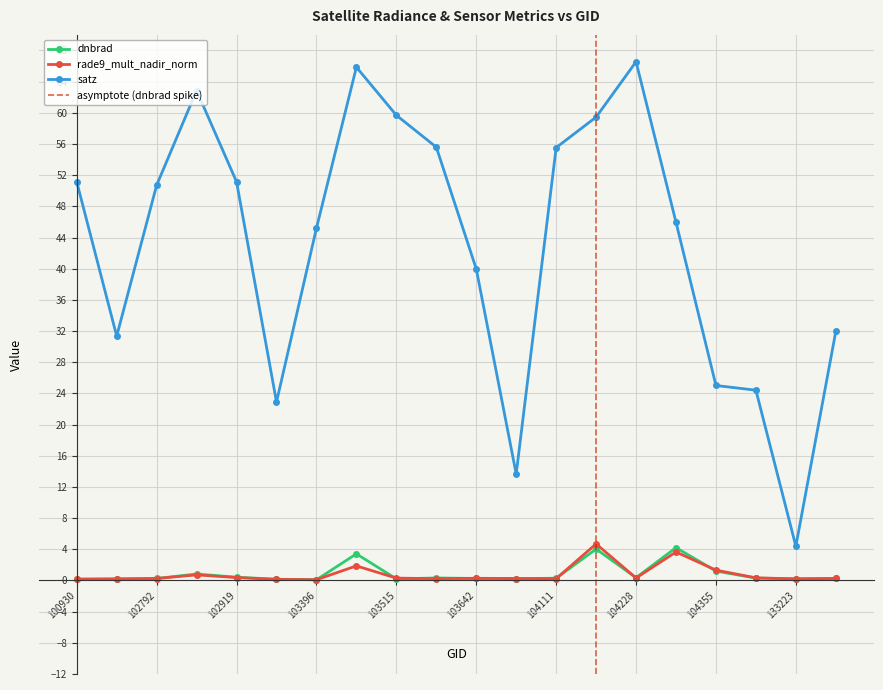

Where is the first local minimum for rade9_mult_nadir_norm?

103396